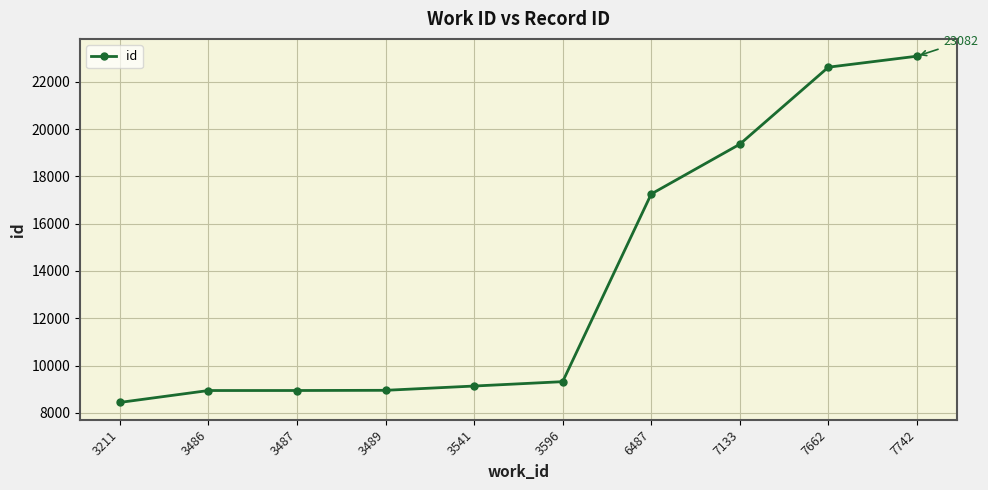

What is the change in value from 3211 to 7133?

+10919